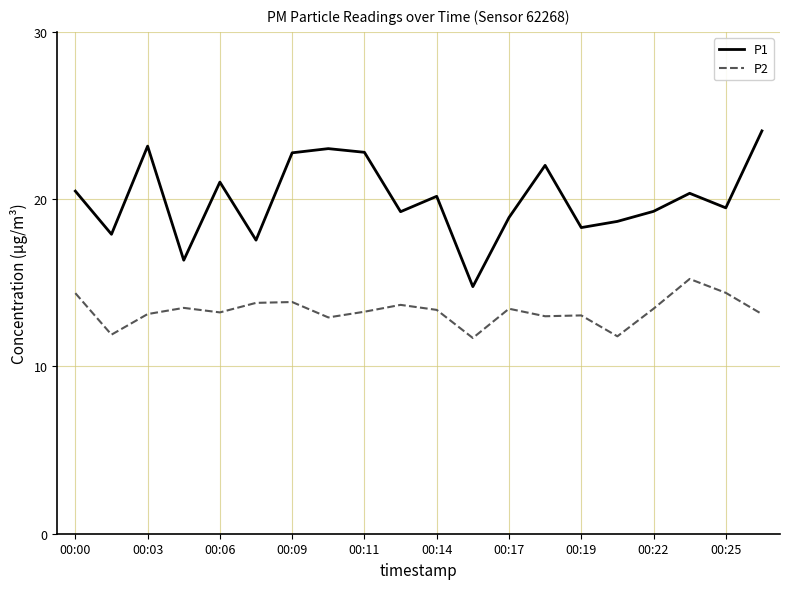

List the series in order of their overall mean, highest first.

P1, P2